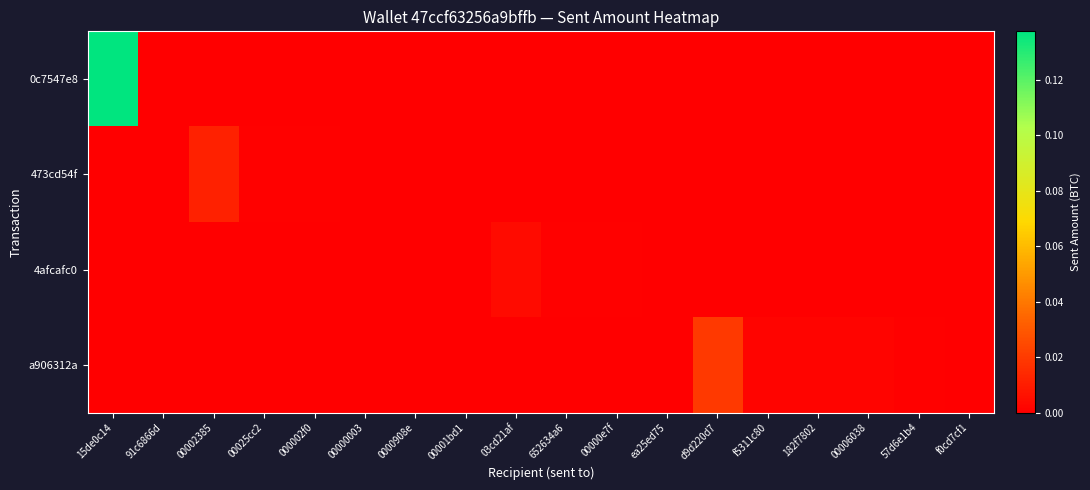

At which category is the sum across all series the highest?

15de0c14